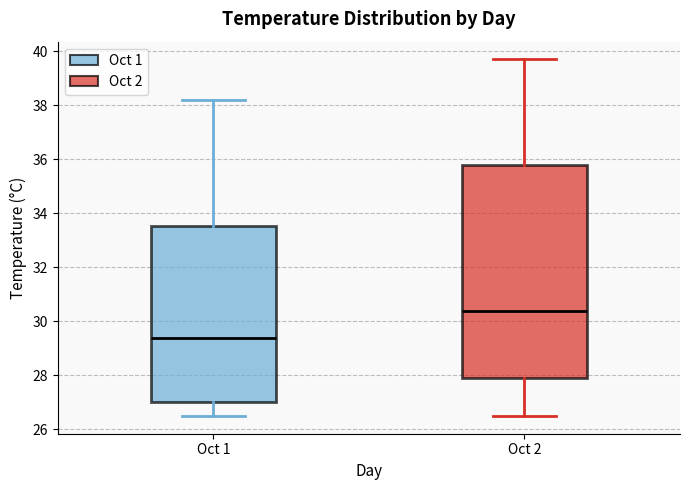

Which box is the tallest, from its lower edge to its upper edge?

Oct 2